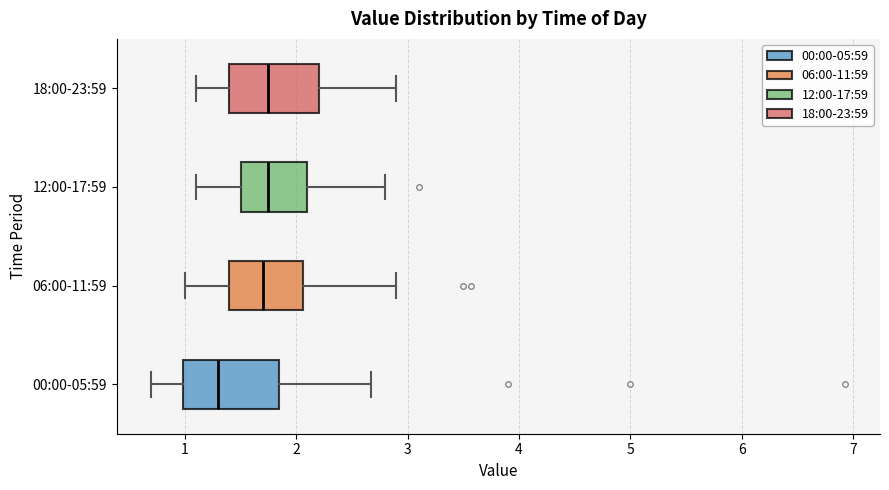

Reading bottom to top, read every box against the x-axis: the position of its median line, the range the box covers, and the ends of its whiskers. The values are not printed on the chart, so give them approximately, as read against the axis.

00:00-05:59: median 1.3, box 1.0 to 1.8, whiskers 0.7 to 2.7
06:00-11:59: median 1.7, box 1.4 to 2.1, whiskers 1.0 to 2.9
12:00-17:59: median 1.8, box 1.5 to 2.1, whiskers 1.1 to 2.8
18:00-23:59: median 1.8, box 1.4 to 2.2, whiskers 1.1 to 2.9